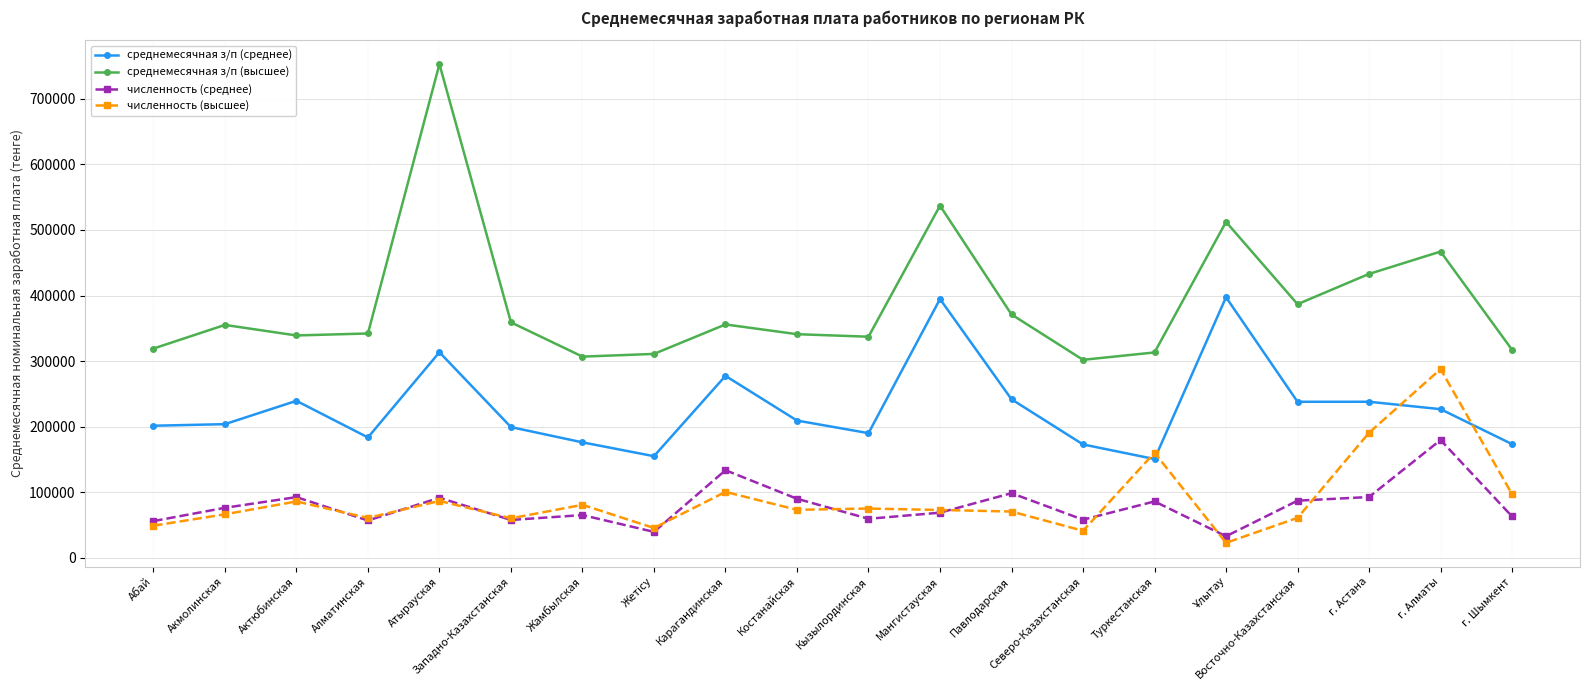

Is this an area chart (filled region under the line)?

No